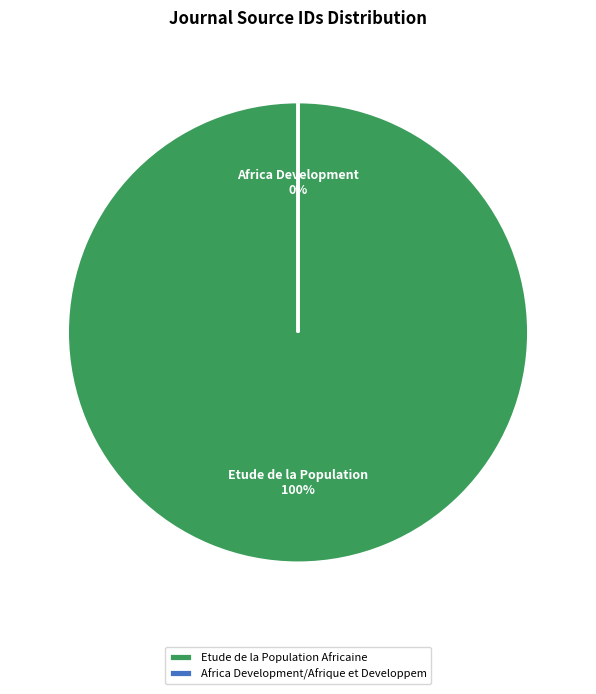

How many slices are in this pie chart?

2